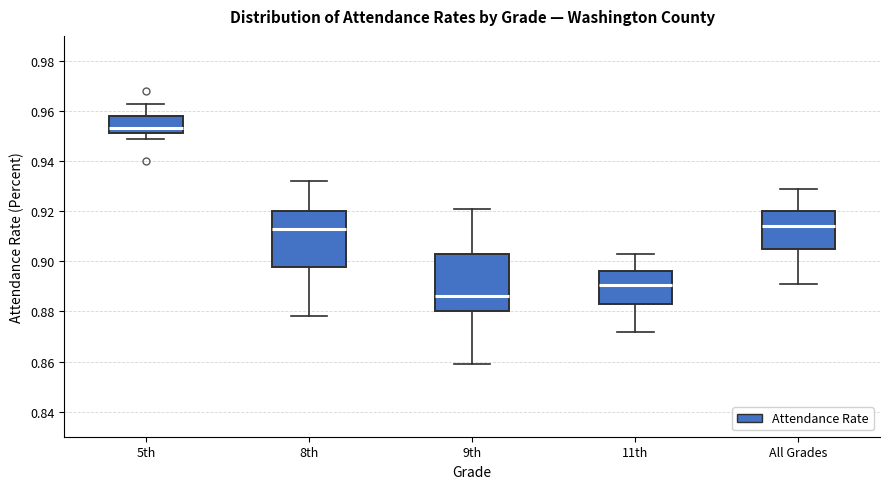

Reading left to right, transcribe this box plot: for each box, give where its median line is, the range the box spans, and where its two whiskers end, as read against the y-axis. The values are not printed on the chart, so give them approximately, as read against the axis.

5th: median 0.954, box 0.952 to 0.958, whiskers 0.950 to 0.964
8th: median 0.914, box 0.898 to 0.920, whiskers 0.878 to 0.932
9th: median 0.886, box 0.880 to 0.904, whiskers 0.860 to 0.922
11th: median 0.890, box 0.882 to 0.896, whiskers 0.872 to 0.904
All Grades: median 0.914, box 0.906 to 0.920, whiskers 0.890 to 0.930